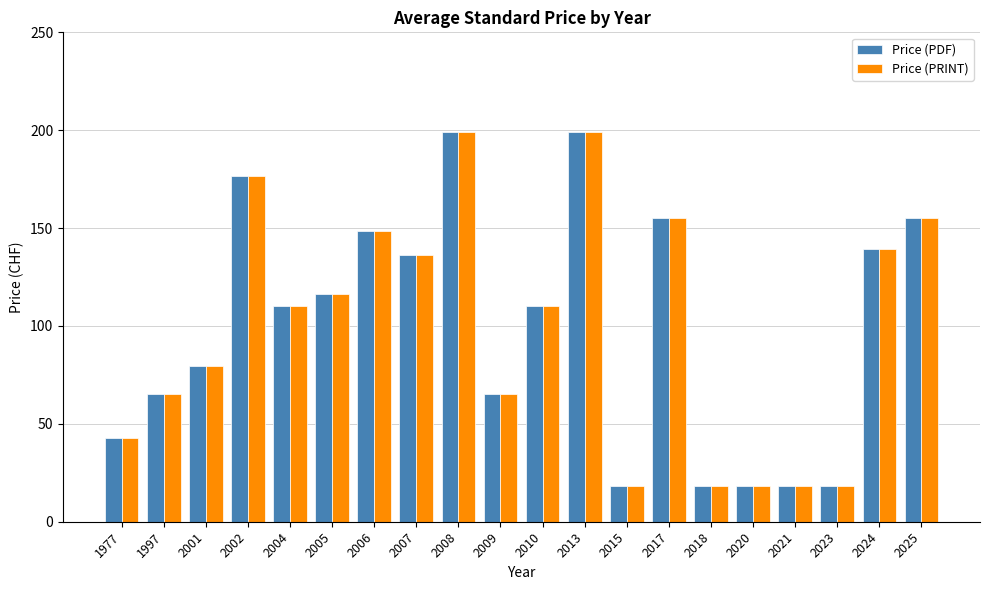

What value does the Price (PDF) series have at 1997?

65.0